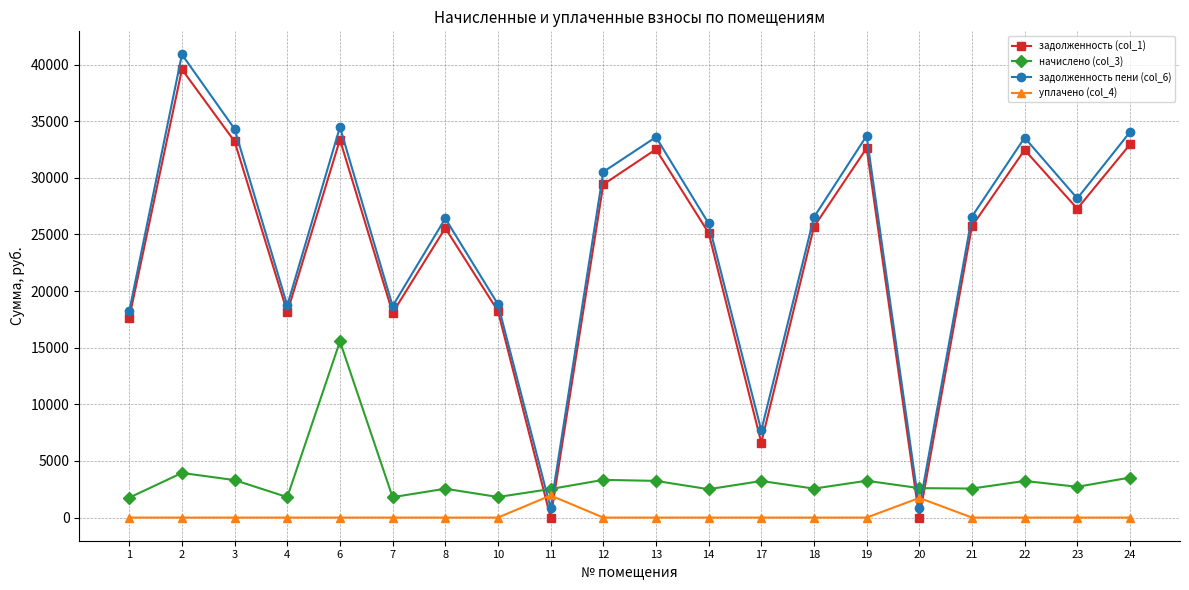

True or false: задолженность пени (col_6) has more than 2 interior local peaks.

True